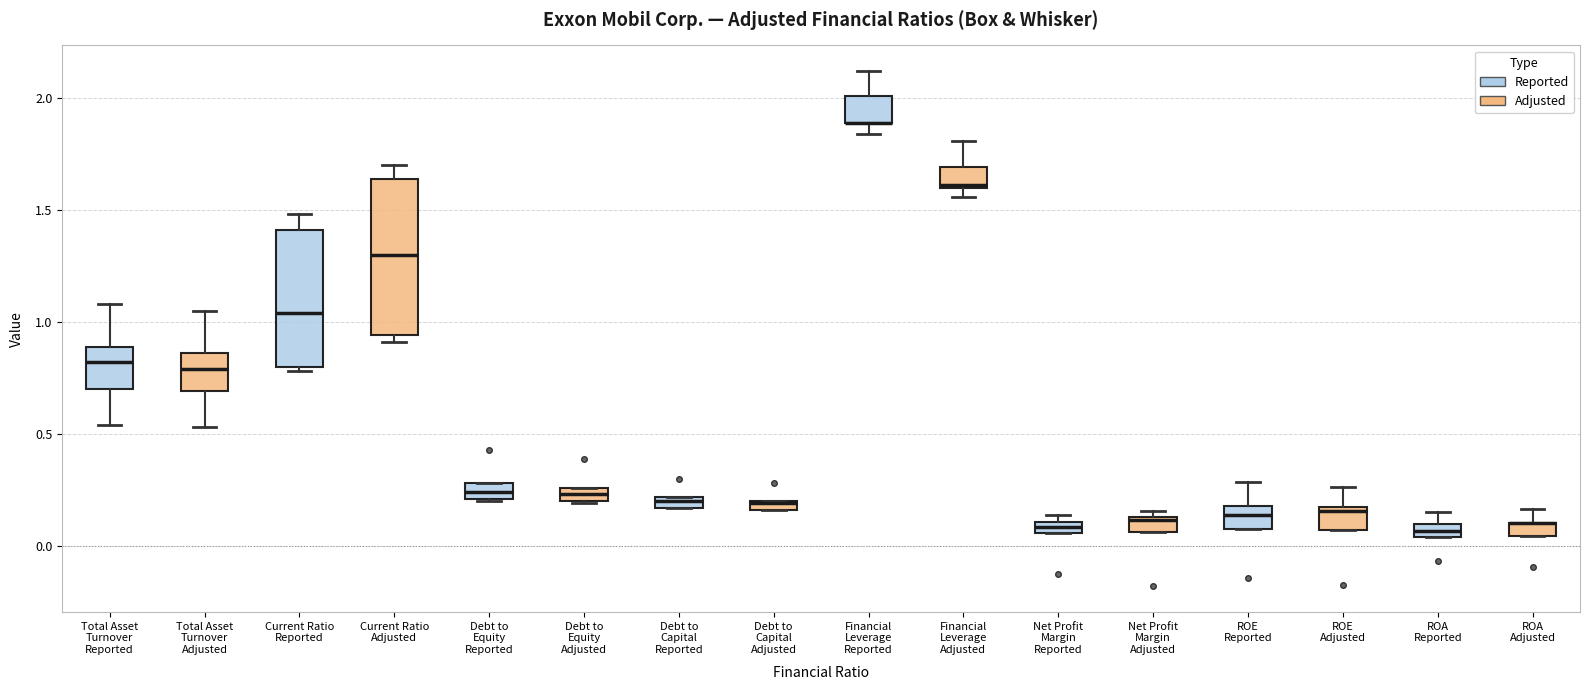

Which box is the tallest, from its lower edge to its upper edge?

Current Ratio Adjusted